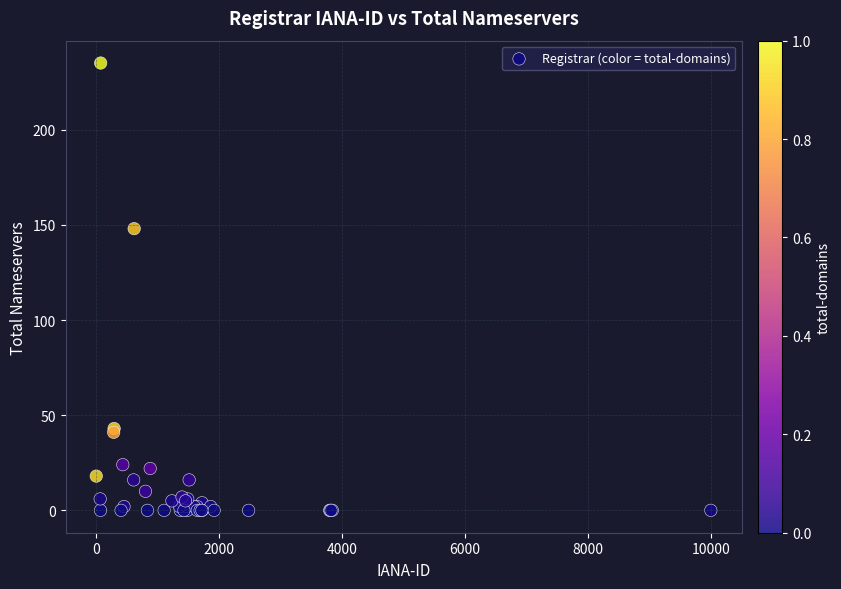

What Y value in the scatter plot is closest to 117?

148